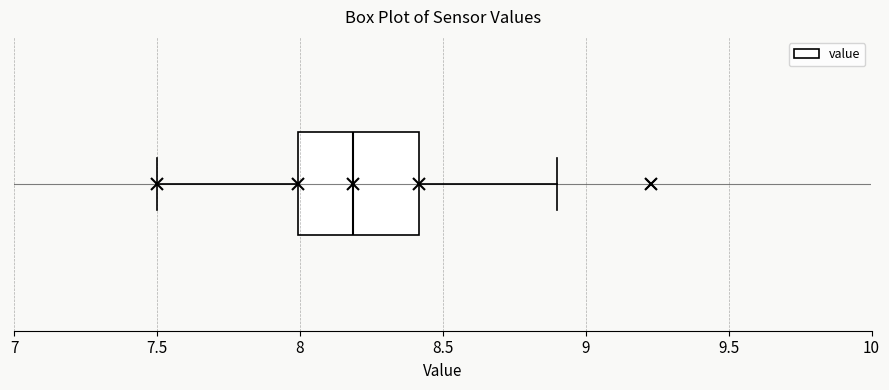

Read this box plot against the x-axis: the position of the median line, the range covered by the box, and the ends of both whiskers. The values are not printed on the chart, so give them approximately, as read against the axis.

median 8.2, box 8.0 to 8.4, whiskers 7.5 to 8.9